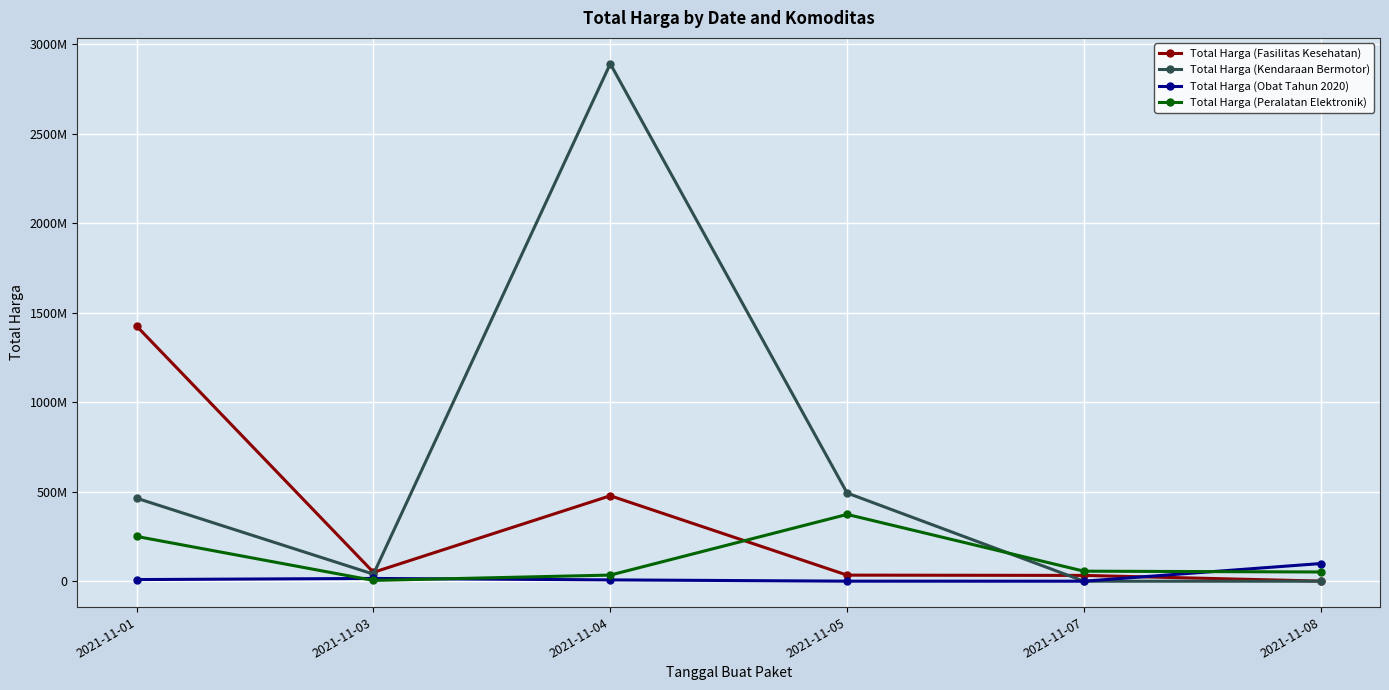

What is the sum of all Total Harga (Kendaraan Bermotor) values?

3888564100